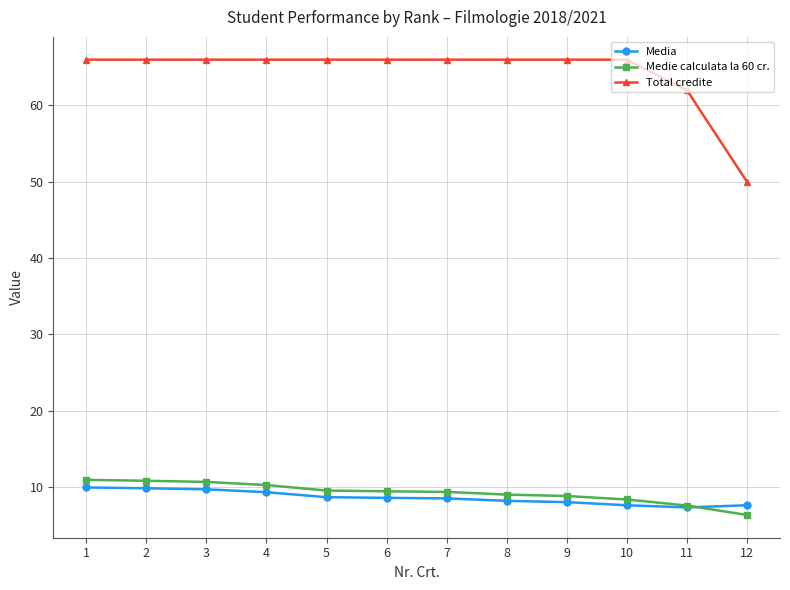

Between 2 and 11, which series saw the biggest shift?

Total credite